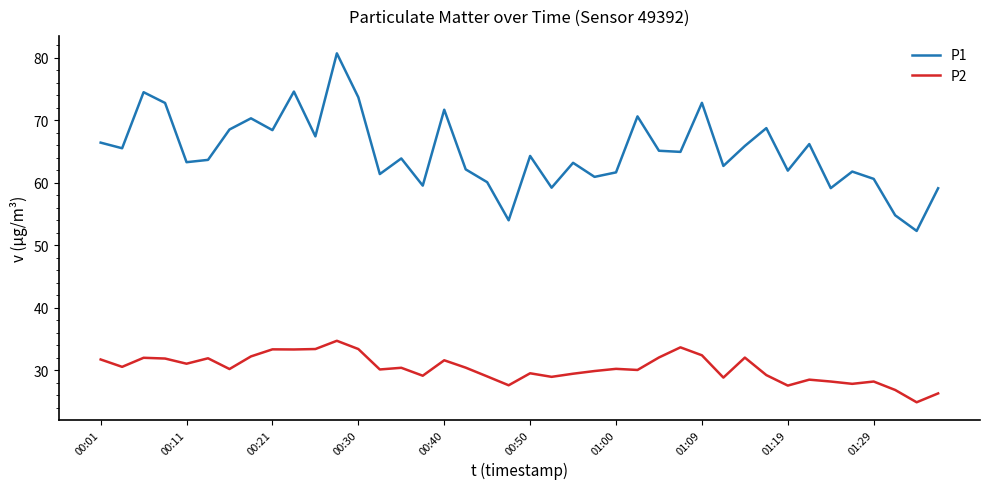

True or false: P2 and P1 intersect in this chart.

False